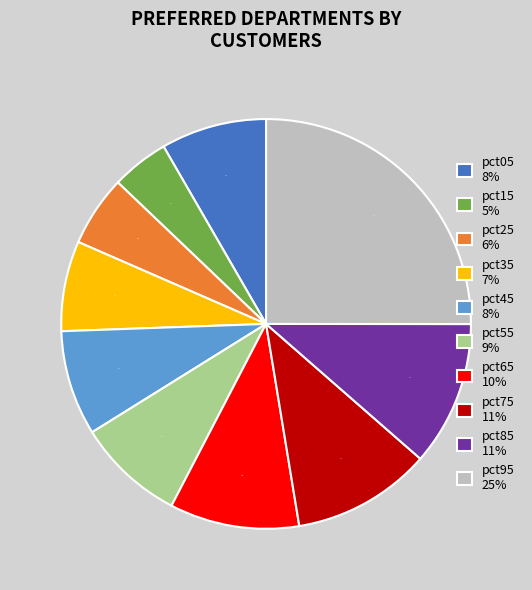

Is it true that pct35 is 16% of the pie?

False